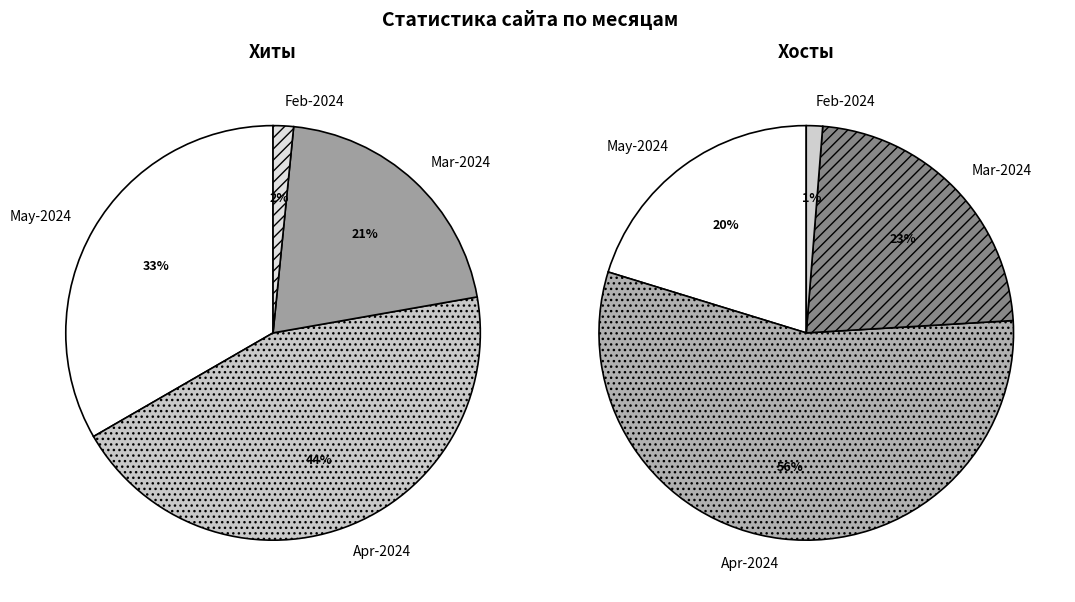

To the nearest percent, what is the difference between the 6 and 3 slice percentages?

4%